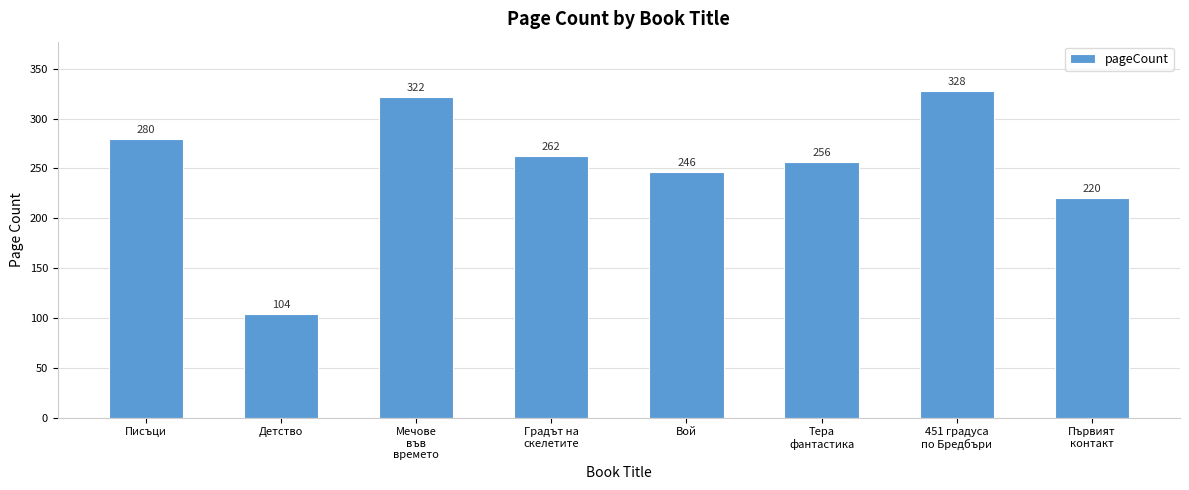

What position from the left is 451 градуса
по Бредбъри?

7